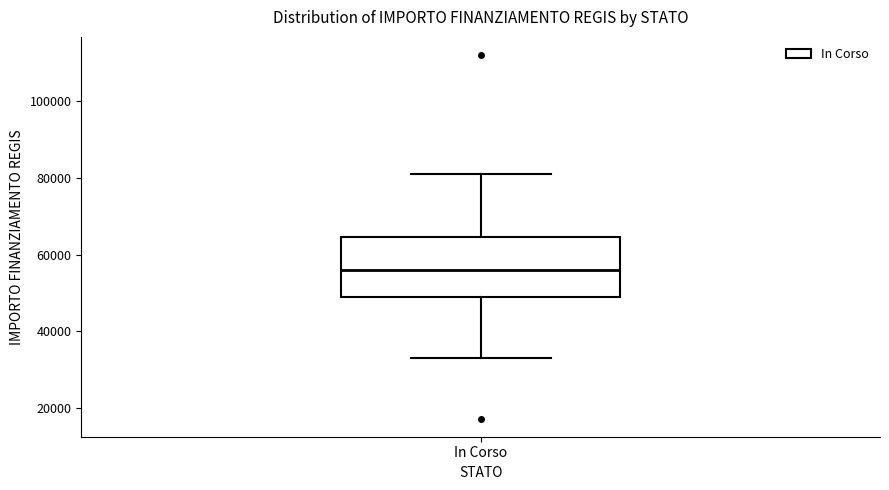

Read this box plot against the y-axis: the position of the median line, the range covered by the box, and the ends of both whiskers. The values are not printed on the chart, so give them approximately, as read against the axis.

median 56000, box 50000 to 64000, whiskers 32000 to 80000